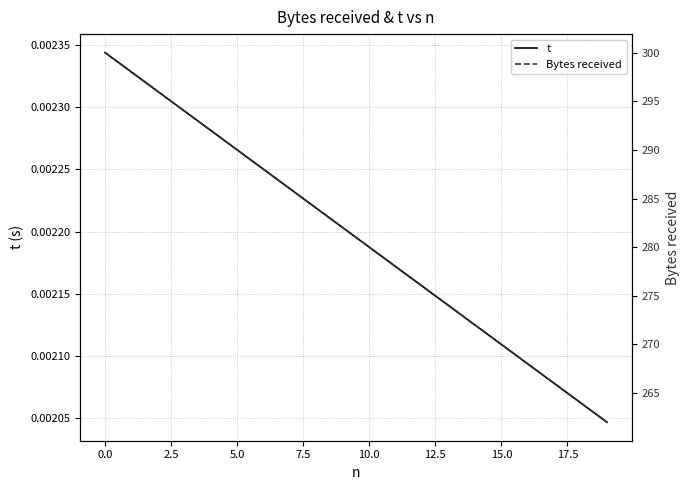

The t series shows 0.0 at 15.0. True or false?

True